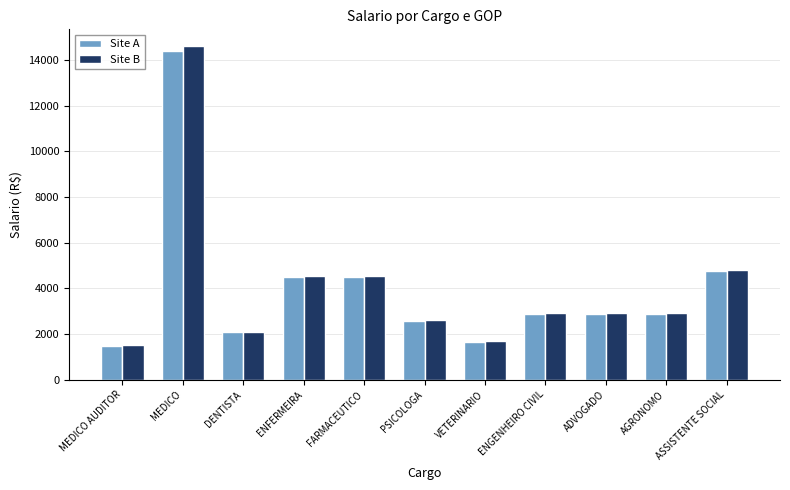

How many bars are there in each group?

2